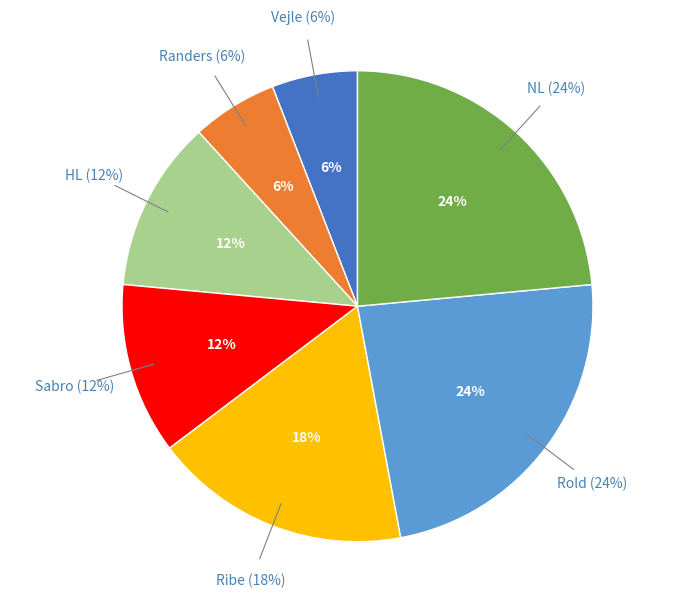

What is the largest slice in the pie chart?

Rold